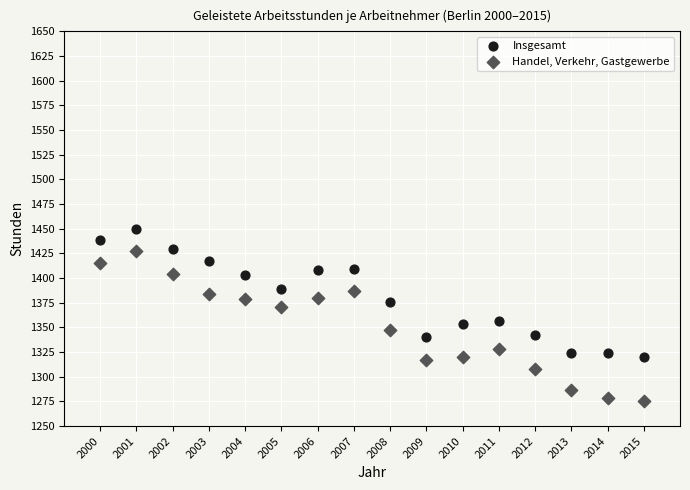

Which series reaches the minimum Y coordinate?

Handel, Verkehr, Gastgewerbe